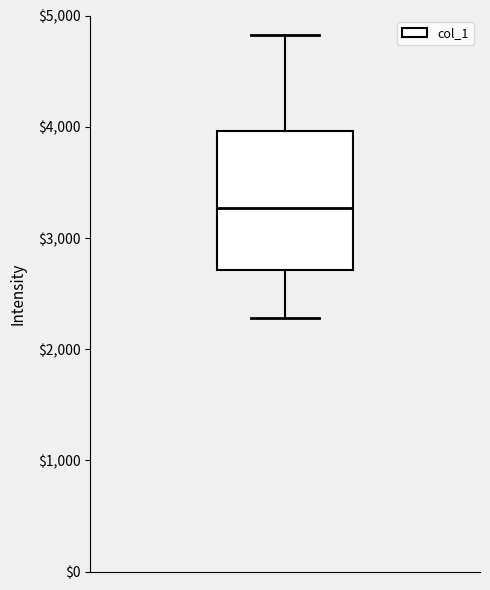

Where is the upper edge of the box on the y-axis? The values are not printed on the chart, so give them approximately, as read against the axis.

4000